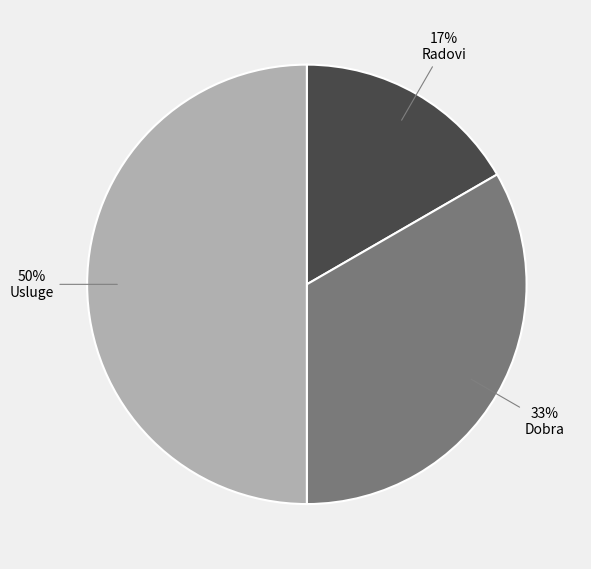

To the nearest percent, what is the difference between the largest and smallest slice percentages?

33%